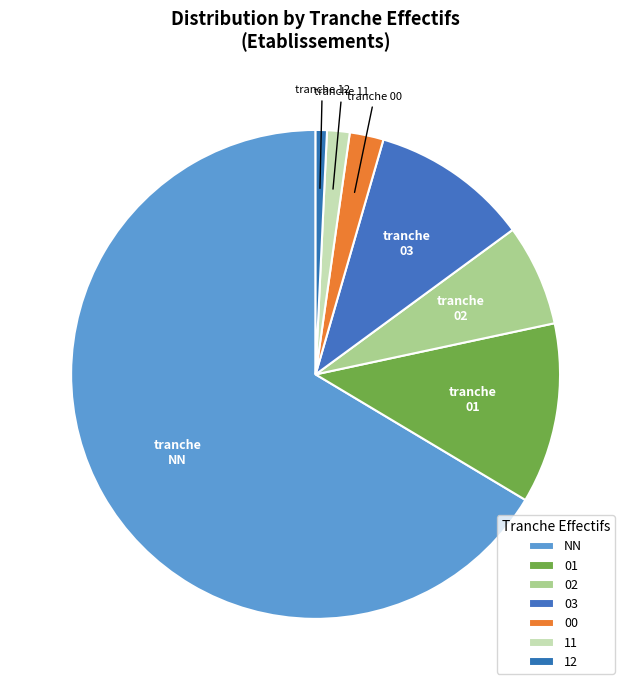

What percentage is the 01 slice, to the nearest percent?

12%